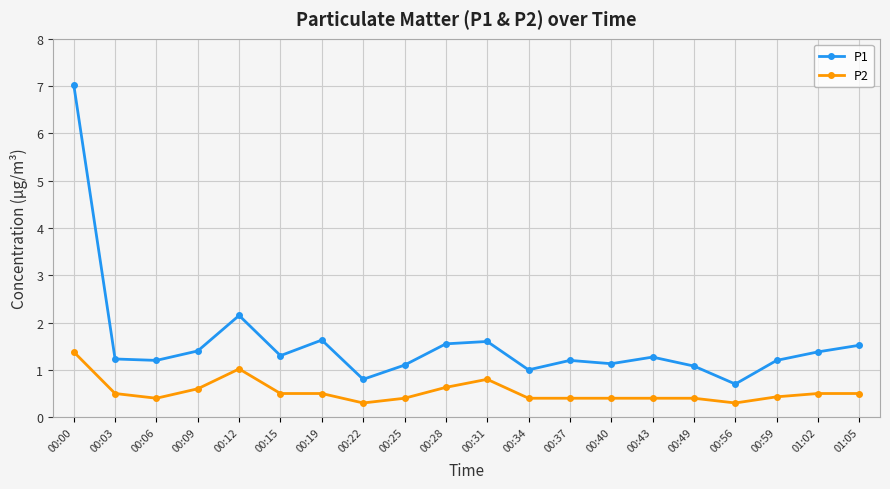

What are all the series names shown in the legend?

P1, P2